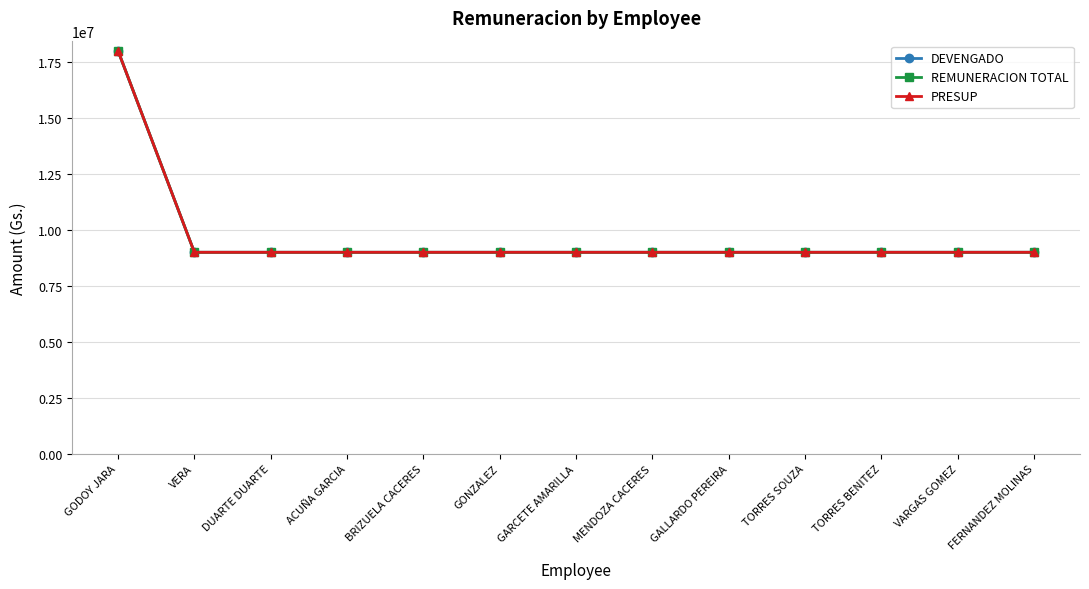

What is the label of the 5th point from the left?

BRIZUELA CACERES